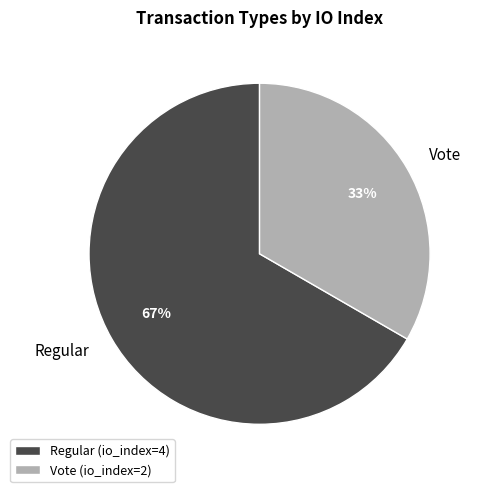

To the nearest percent, what portion does Regular represent?

67%